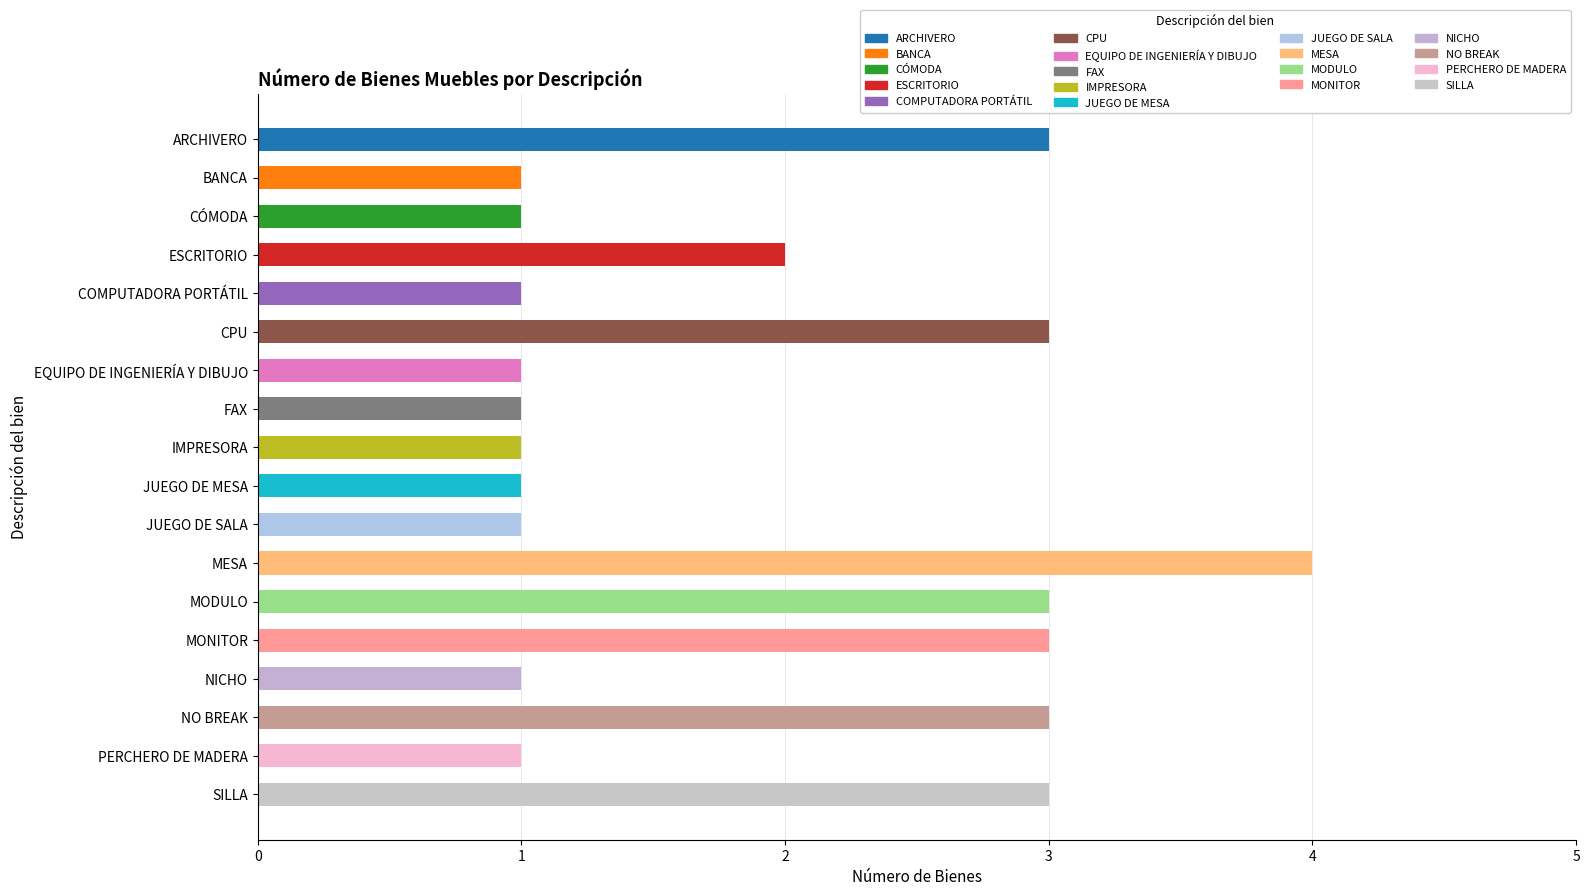

What is the smallest value displayed?

1